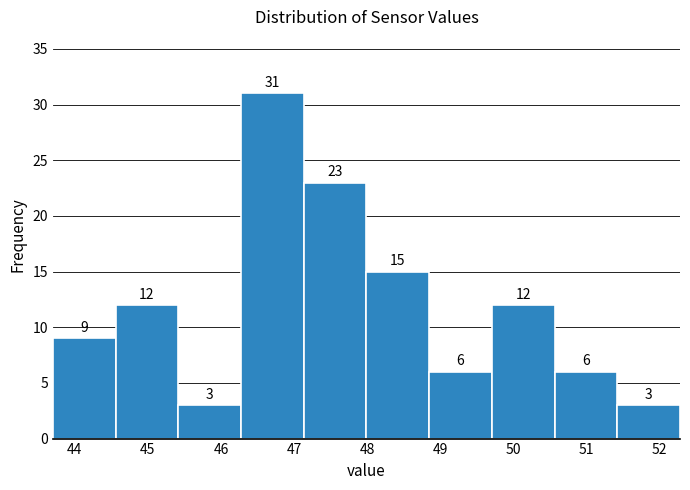

Reading left to right, list every bar in this chart as the range it spans on the x-axis followed by its height. The bar edges are not printed on the chart, so give them approximately, as read against the axis.

43.7 to 44.6: 9
44.6 to 45.4: 12
45.4 to 46.3: 3
46.3 to 47.1: 31
47.1 to 48.0: 23
48.0 to 48.8: 15
48.8 to 49.7: 6
49.7 to 50.6: 12
50.6 to 51.4: 6
51.4 to 52.3: 3